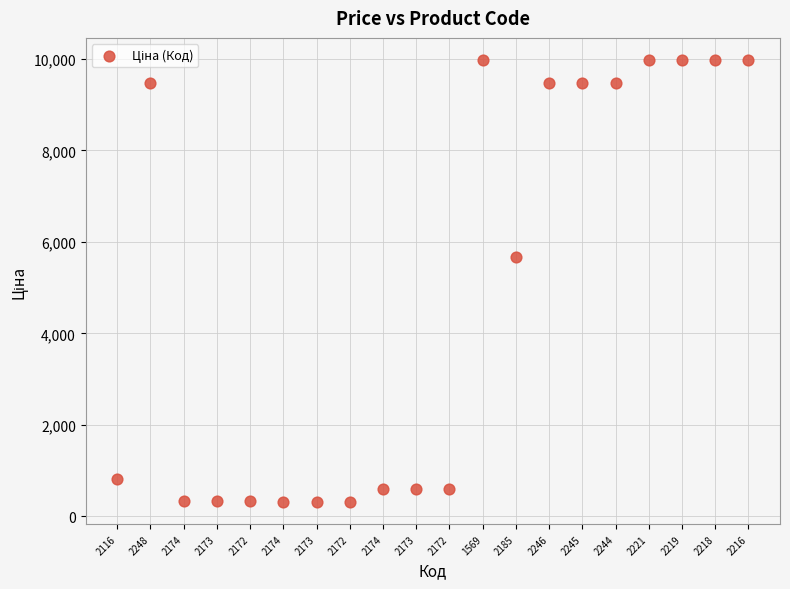

What is the range of Y values (max minus min)?

9664.7